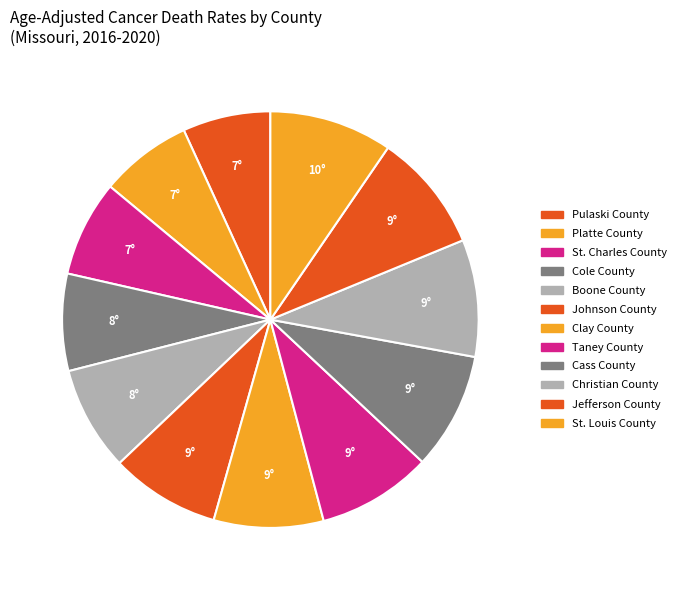

Does St. Louis County represent more than half of the total?

No